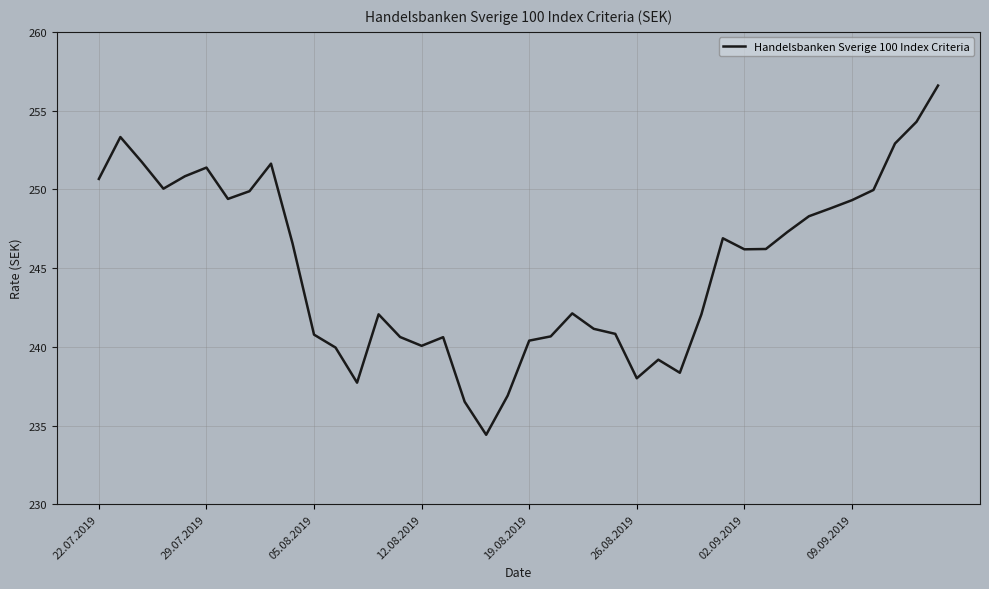

What is the minimum value shown in the chart?

234.4